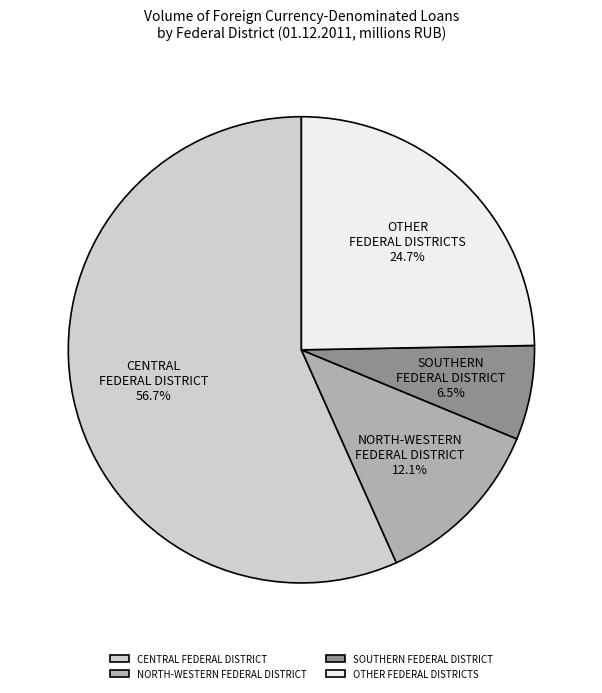

What is the smallest slice in the pie chart?

SOUTHERN FEDERAL DISTRICT